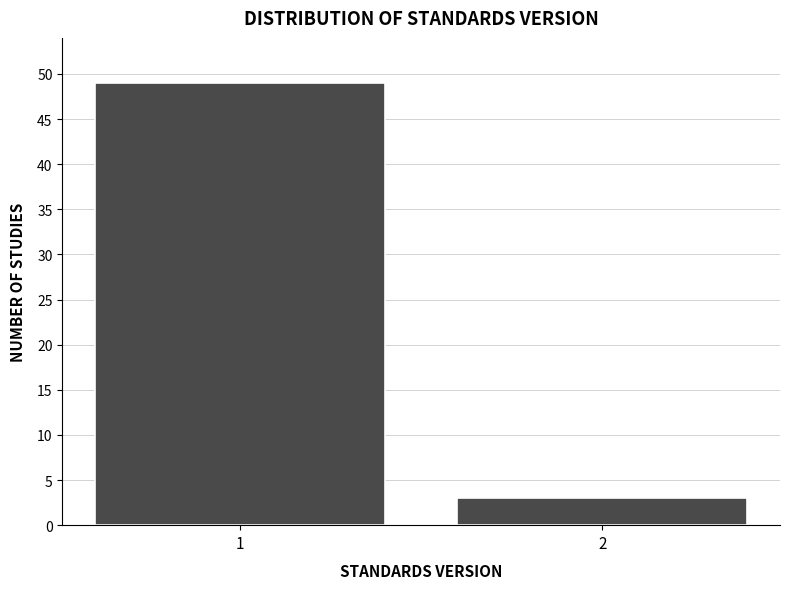

Reading right to left, what are all the values shown in this chart?

3	49